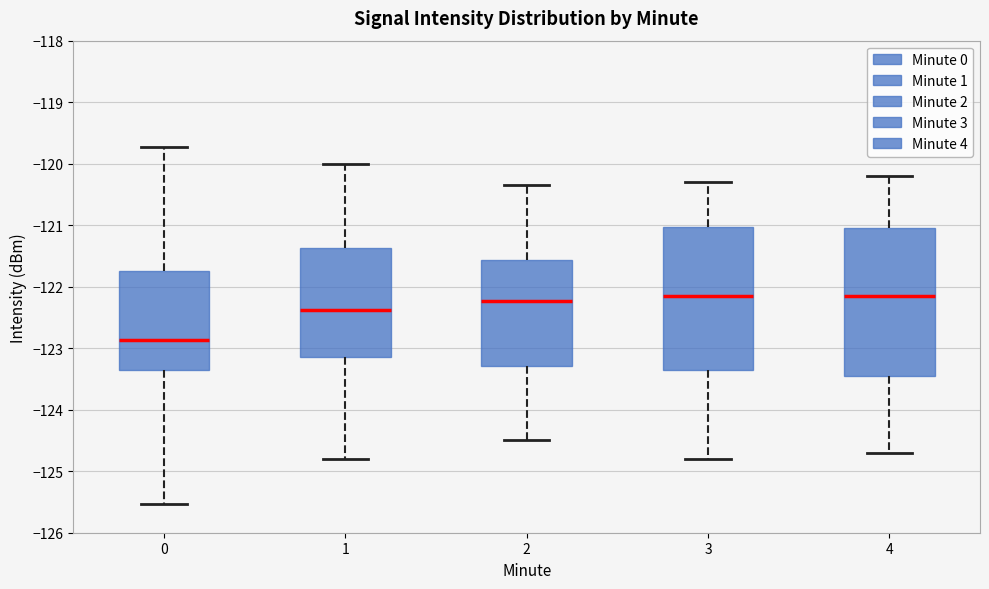

Where does the lower whisker of the box at x = 2 end on the y-axis? The values are not printed on the chart, so give them approximately, as read against the axis.

-124.5